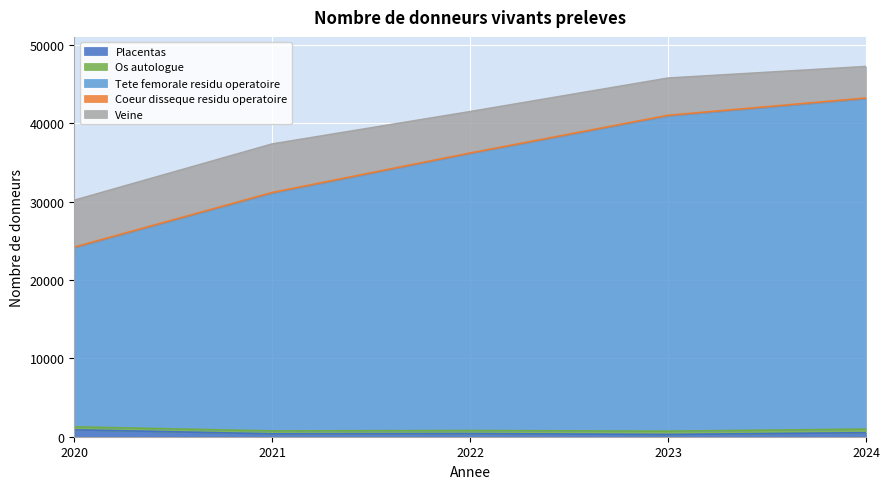

How many times do Os autologue and Placentas cross each other?

2